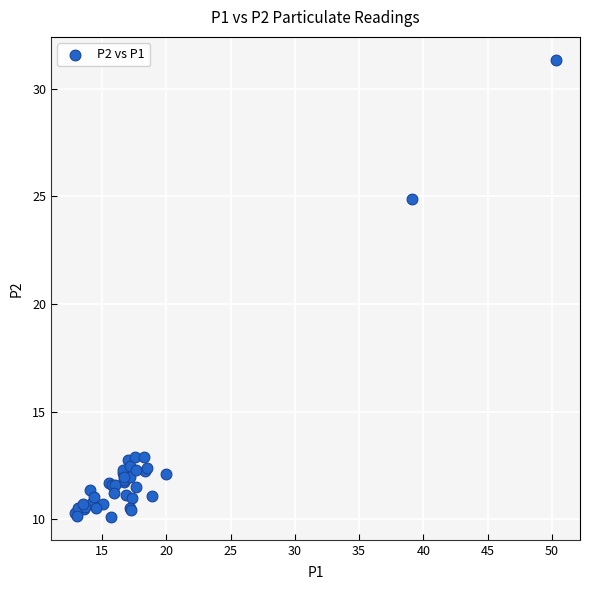

What Y value in the scatter plot is closest to 20?

24.9